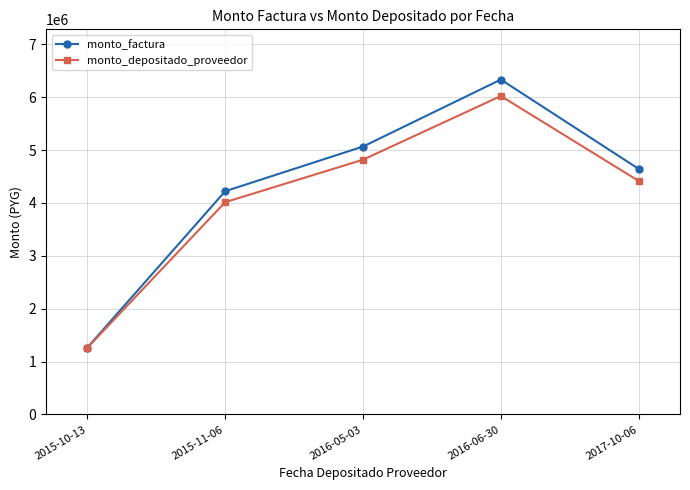

How many values in the monto_factura series are below 4643100?

2